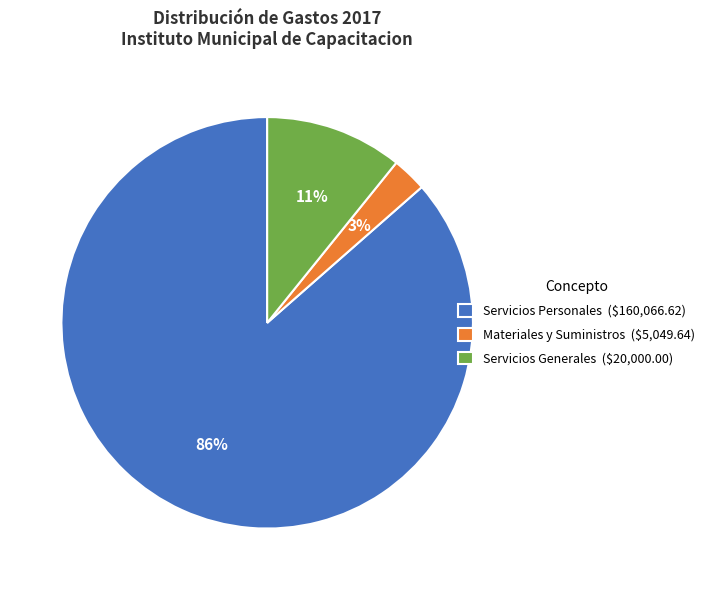

Is it true that Servicios Personales ($160,066.62) is 86% of the pie?

True